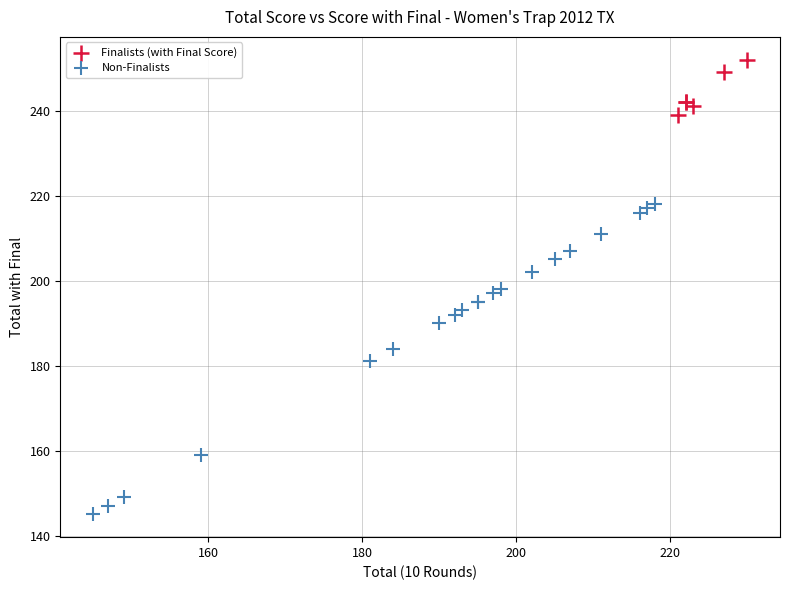

Which series contains the lowest Y value?

Non-Finalists